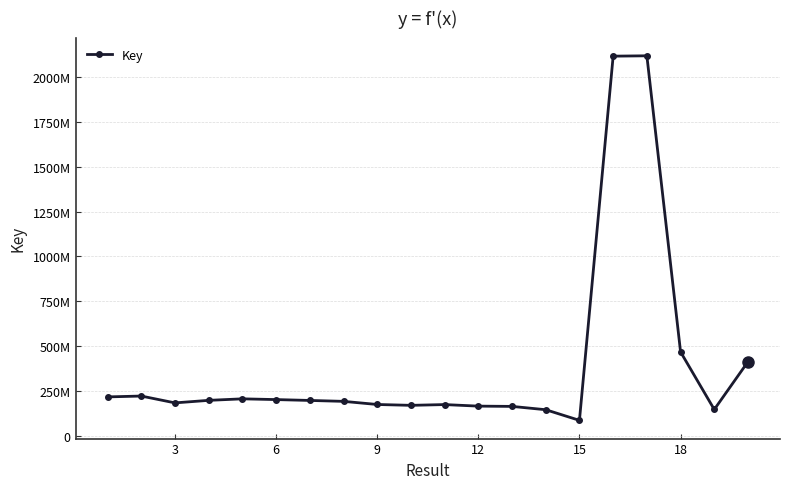

Reading right to left, extract all data points from this chart.

412274157	145539750	466980214	2120081299	2118127700	84874990	144247749	162798323	164309084	172974024	168698443	173468865	190921456	196051279	200831241	205001999	196552743	182449338	220618549	215812556